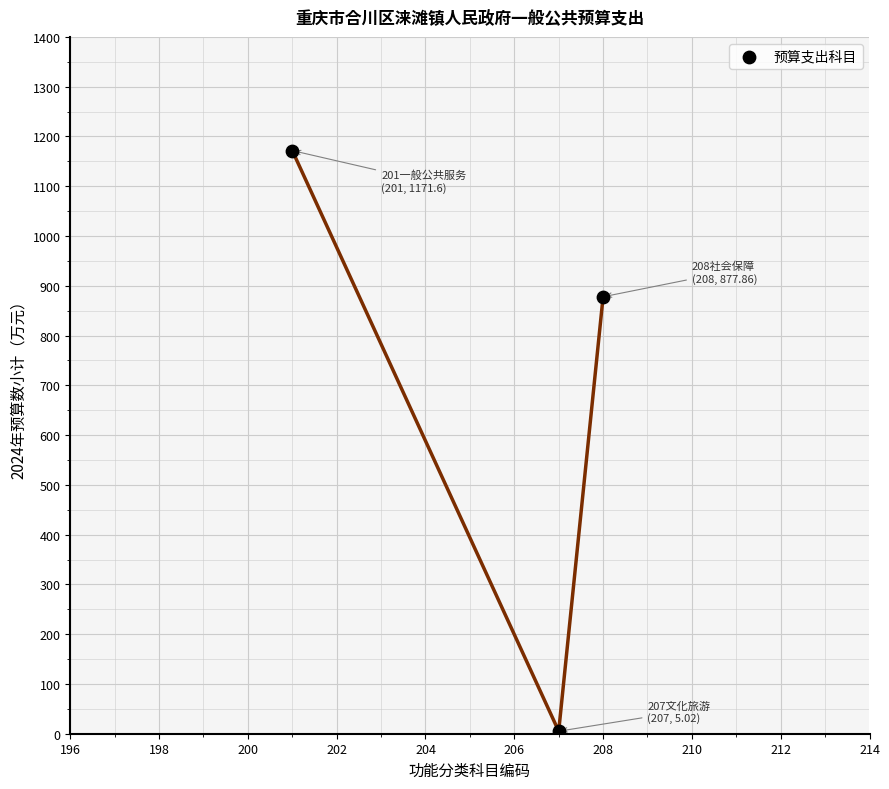

What Y value in the scatter plot is closest to 588?

877.9